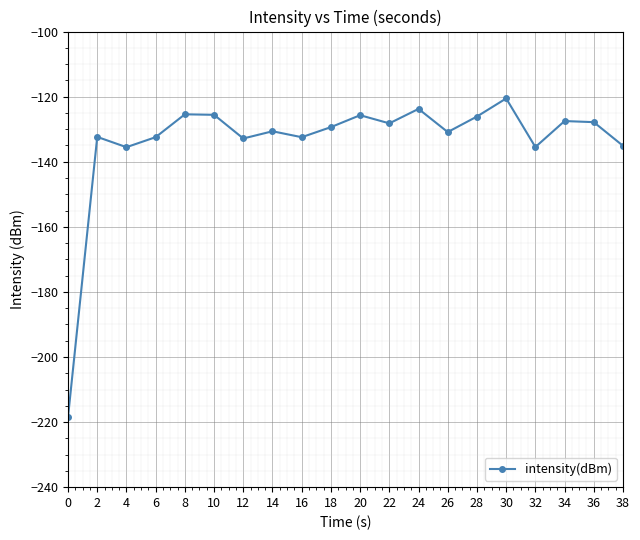

What is the change in value from 10 to 14?

-5.1